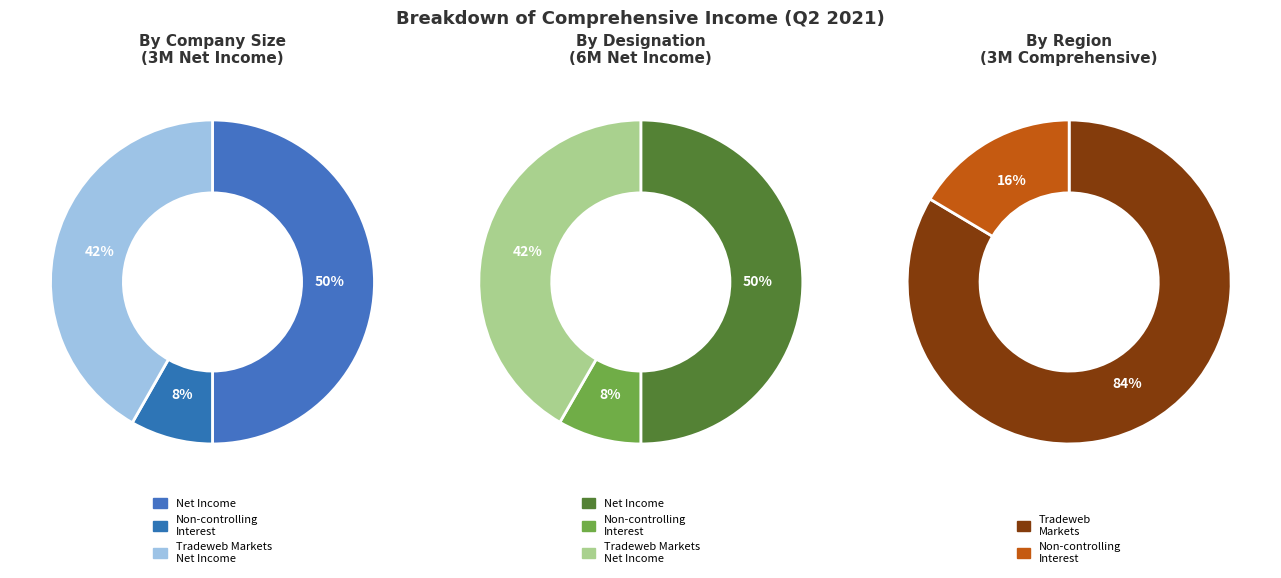

To the nearest percent, what is the average slice percentage?

33%